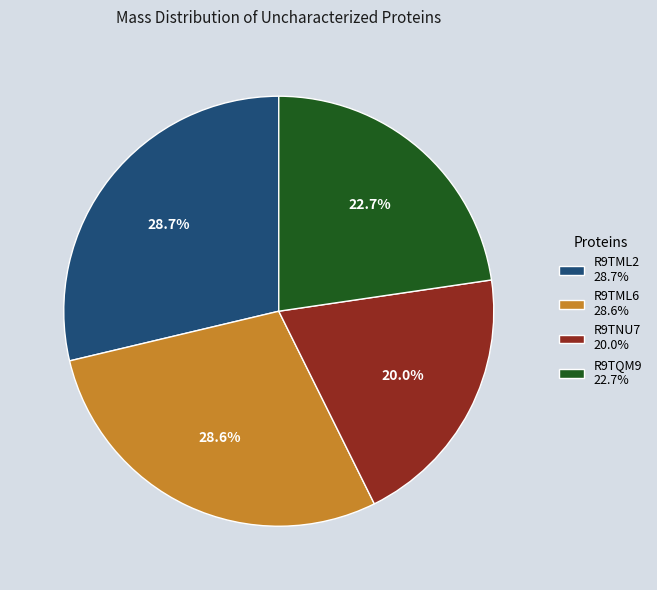

Between R9TNU7 and R9TQM9, which is larger?

R9TQM9